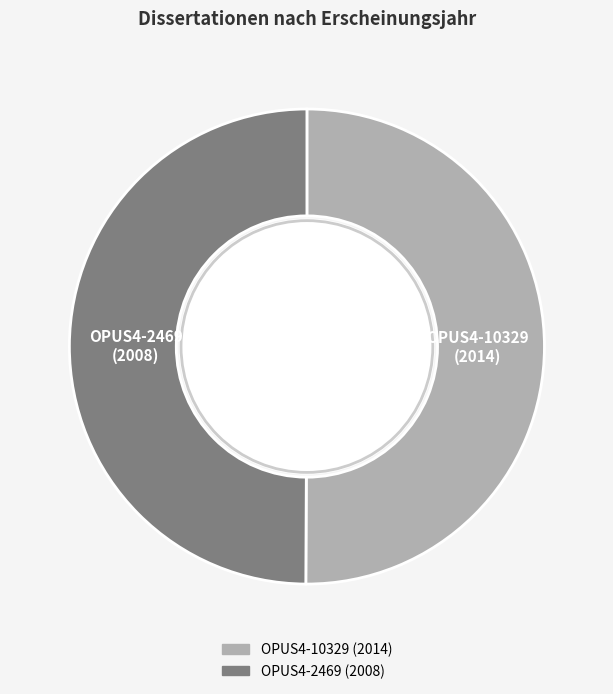

What is the ratio of the value at OPUS4-10329 to the value at OPUS4-2469?

1.0